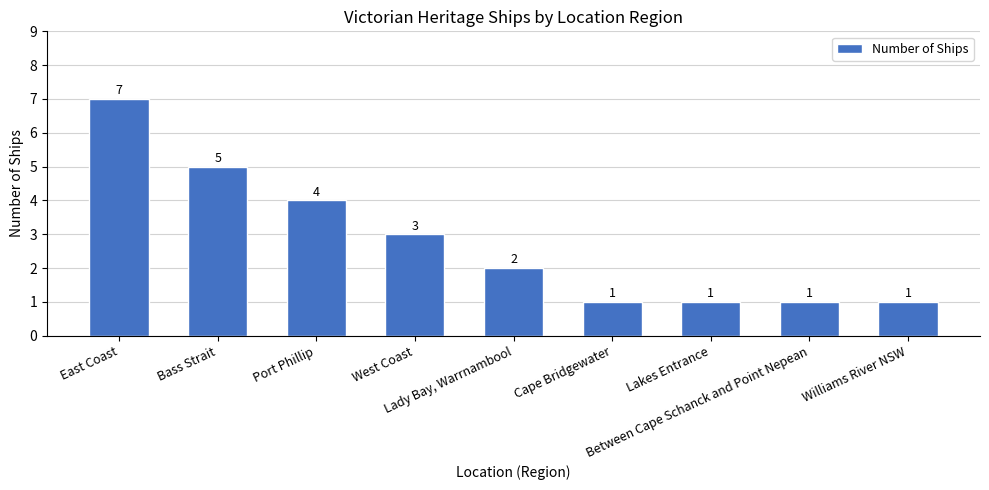

What is the difference between the second highest and minimum values?

4